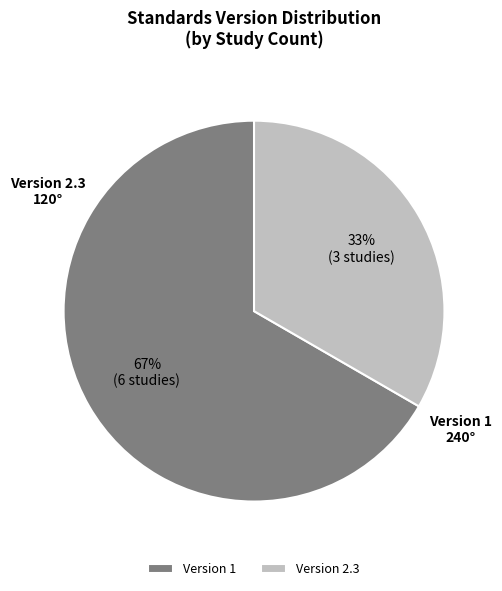

How many slices are in this pie chart?

2